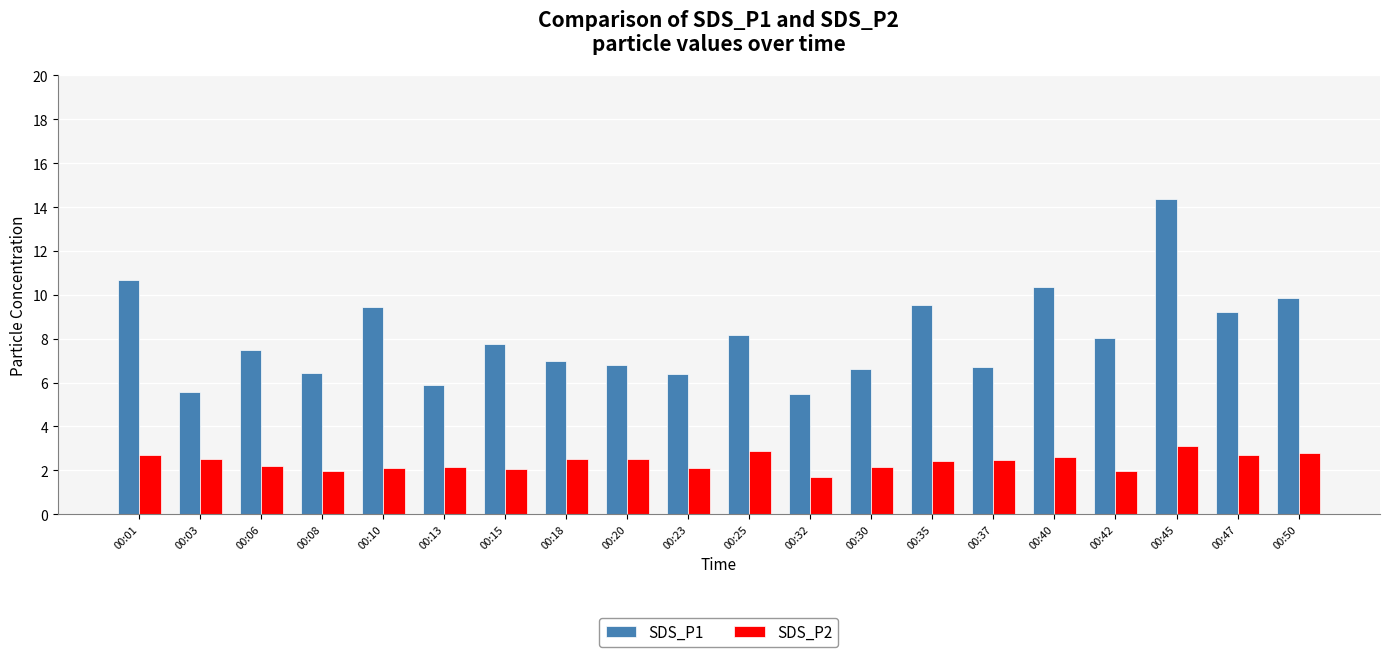

Count the number of categories in the chart.

20